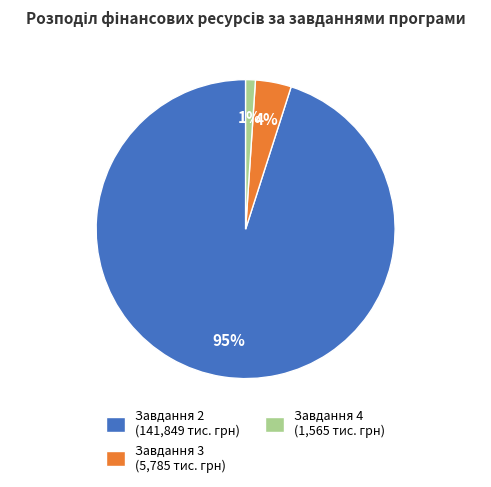

Which category accounts for the majority?

Завдання 2 (141,849 тис. грн)